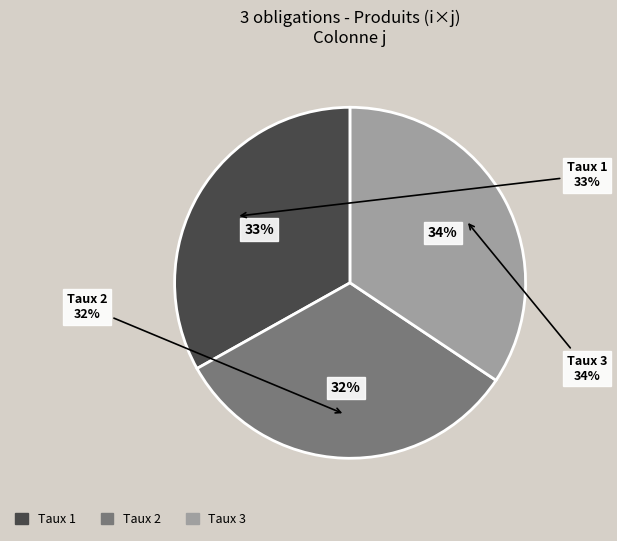

To the nearest percent, what is the difference between the largest and smallest slice percentages?

2%